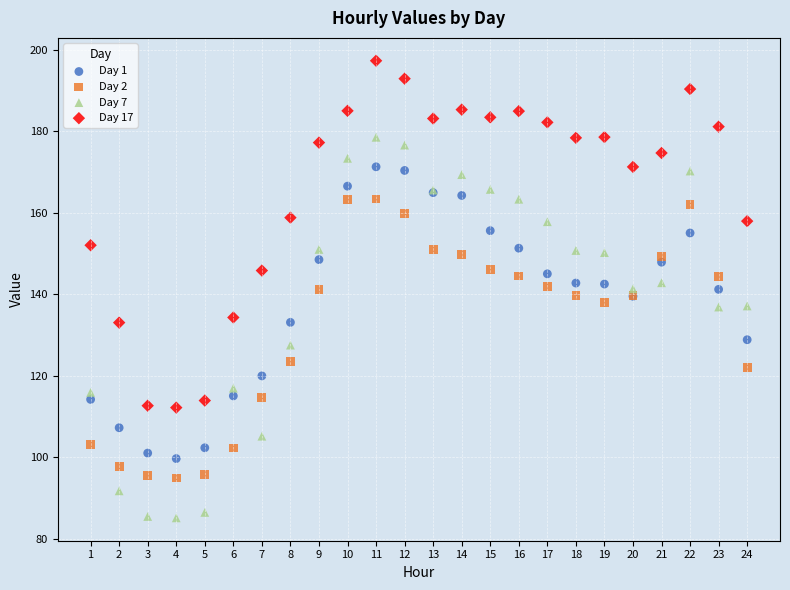

Which series reaches the maximum Y coordinate?

Day 17